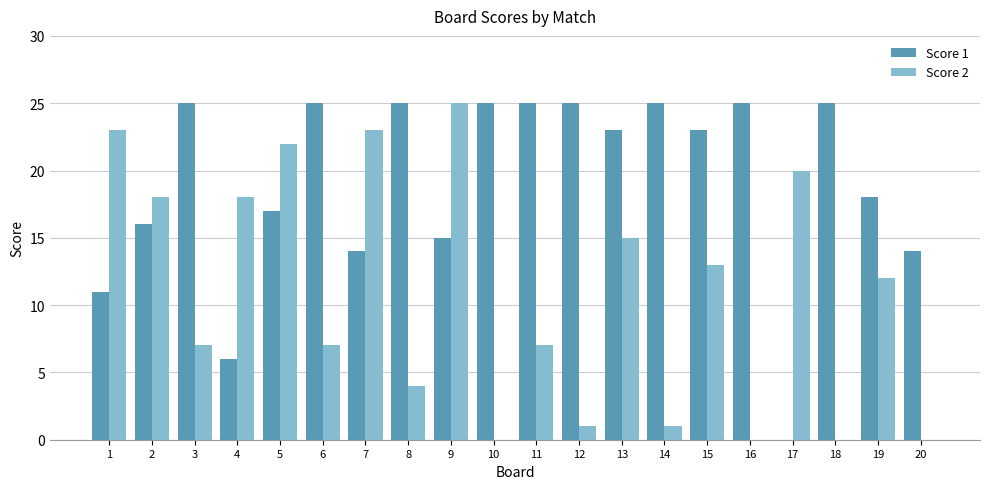

What is the greatest value displayed?

25